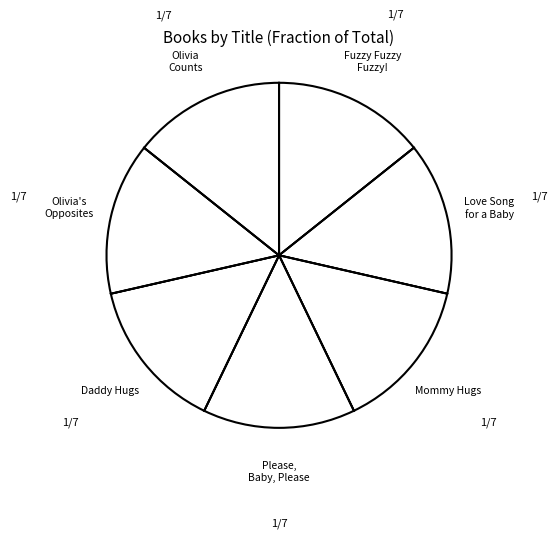

Combined, do Fuzzy Fuzzy Fuzzy! and Please, Baby, Please account for over 50%?

No